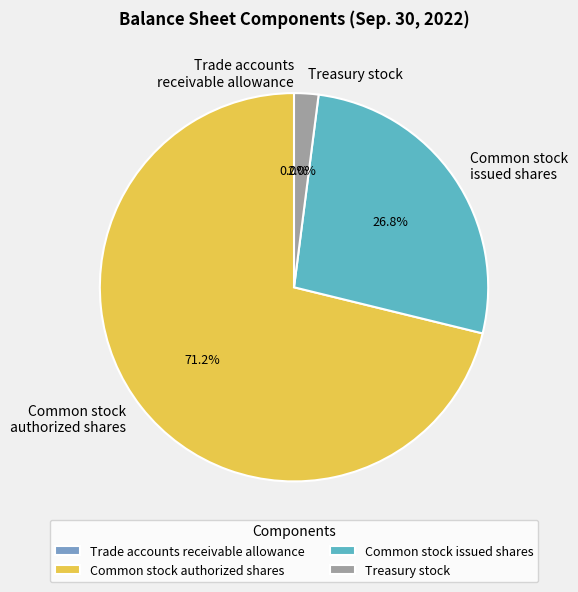

To the nearest percent, what portion does Common stock issued shares represent?

27%